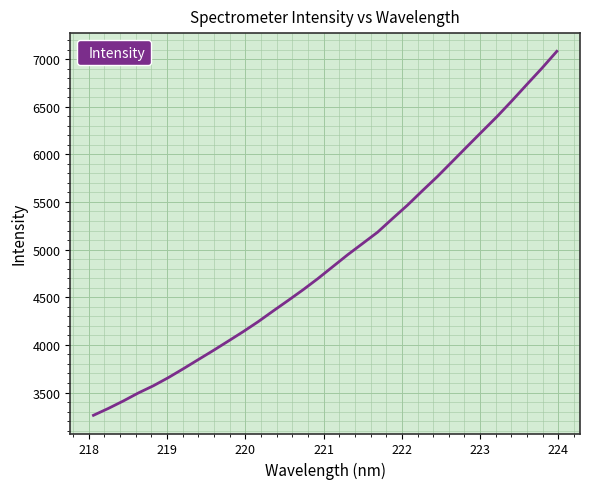

What is the difference between the maximum and minimum values?

3820.7